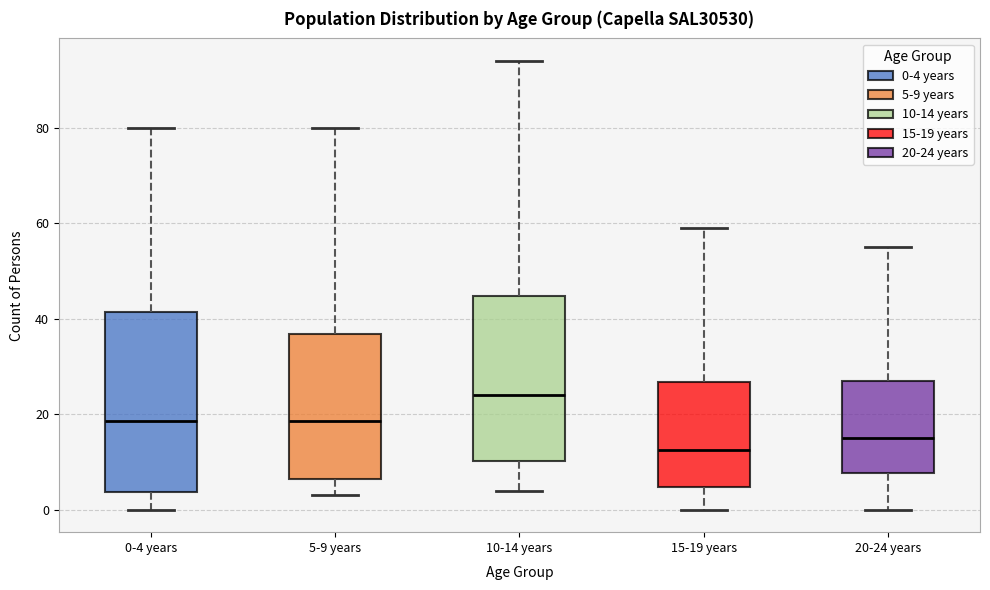

Which box is the tallest, from its lower edge to its upper edge?

0-4 years